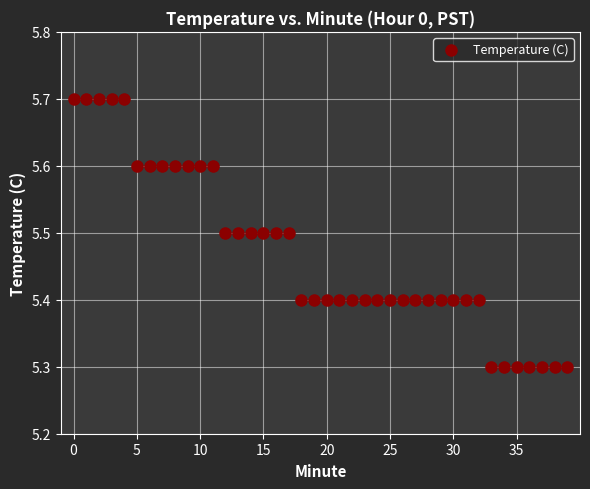

What is the range of Y values (max minus min)?

0.4